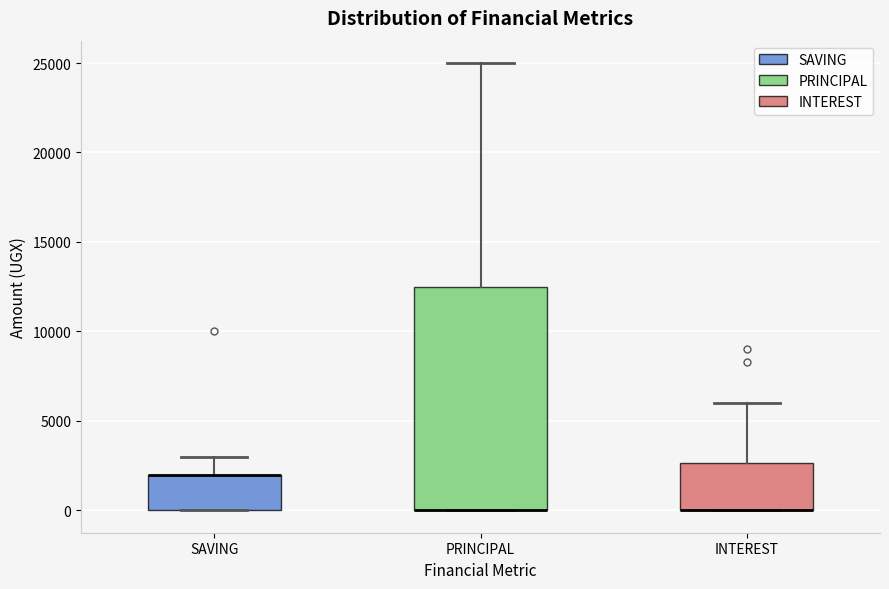

Where does the upper whisker of the box for SAVING end on the y-axis? The values are not printed on the chart, so give them approximately, as read against the axis.

3000